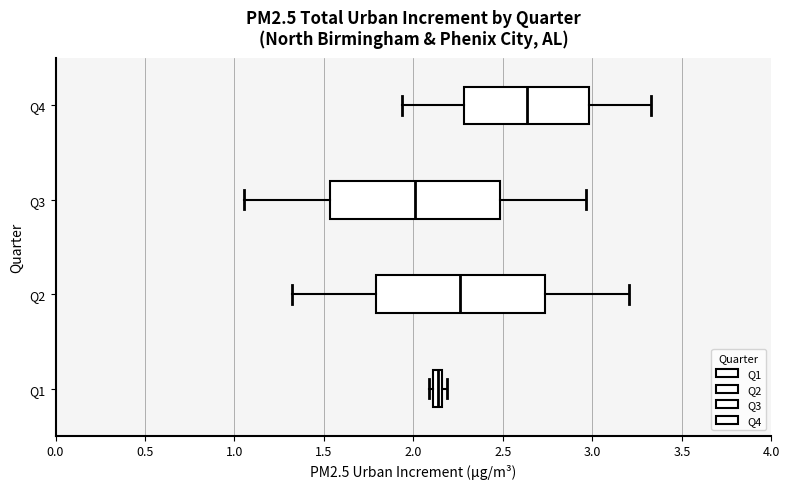

Where does the median line of the box for Q2 sit on the x-axis? The values are not printed on the chart, so give them approximately, as read against the axis.

2.25